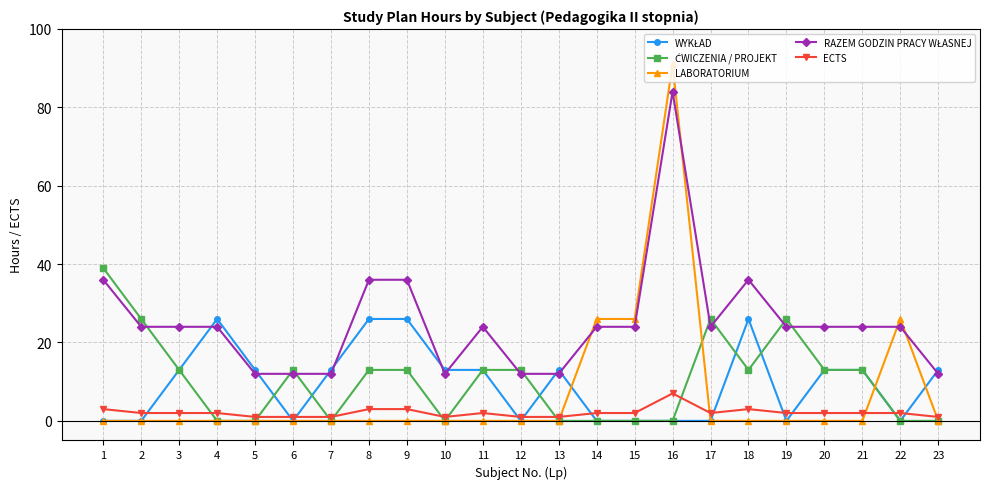

True or false: LABORATORIUM has a value of 91 at 16.

True